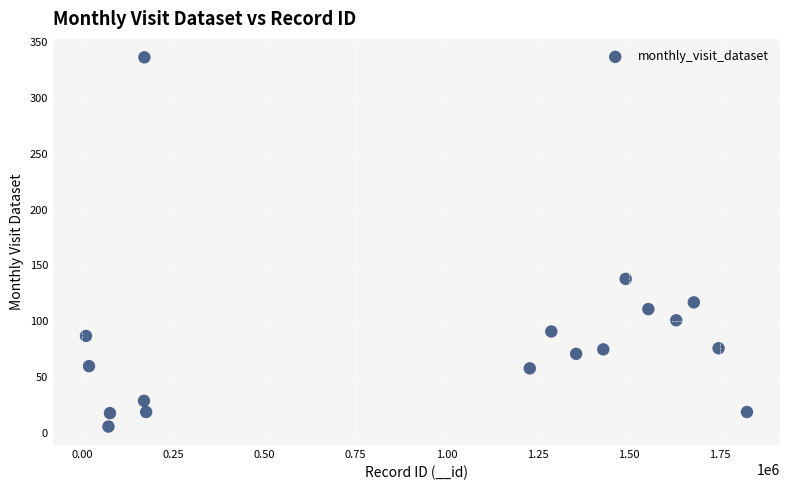

What Y value in the scatter plot is closest to 171?

138